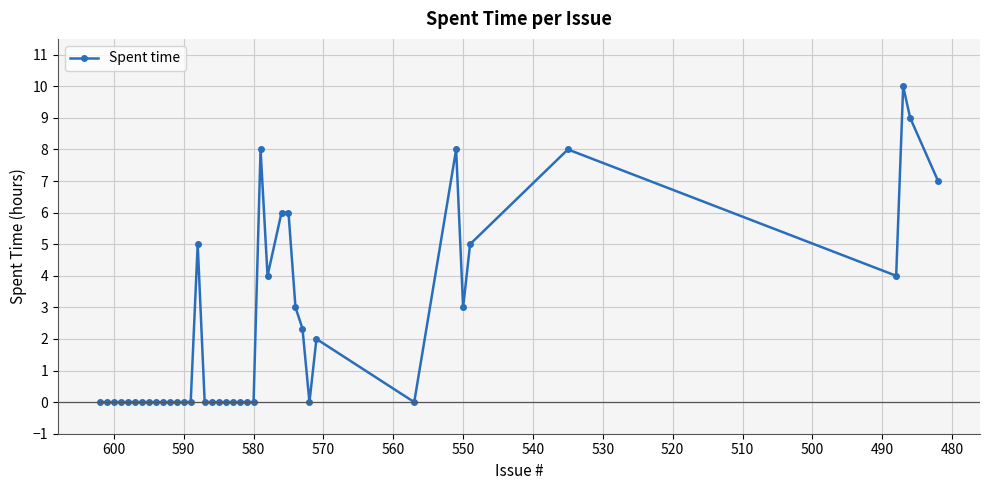

Reading right to left, list all the values displayed in this chart.

7.0	9.0	10.0	4.0	8.0	5.0	3.0	8.0	0.0	2.0	0.0	2.3	3.0	6.0	6.0	4.0	8.0	0.0	0.0	0.0	0.0	0.0	0.0	0.0	0.0	5.0	0.0	0.0	0.0	0.0	0.0	0.0	0.0	0.0	0.0	0.0	0.0	0.0	0.0	0.0